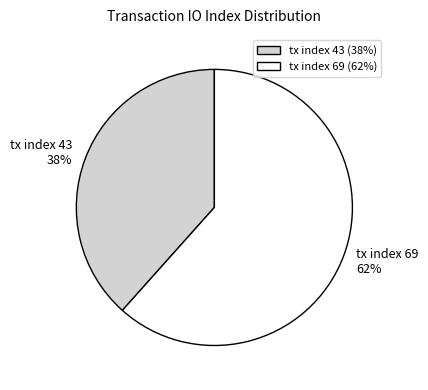

To the nearest percent, what is the average slice percentage?

50%